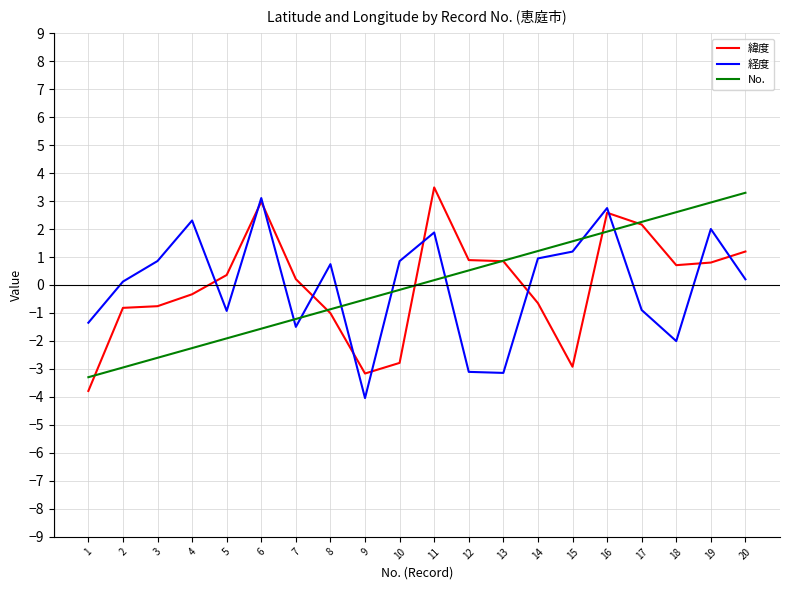

Rank the series at 4 from lowest to highest value.

No., 緯度, 経度